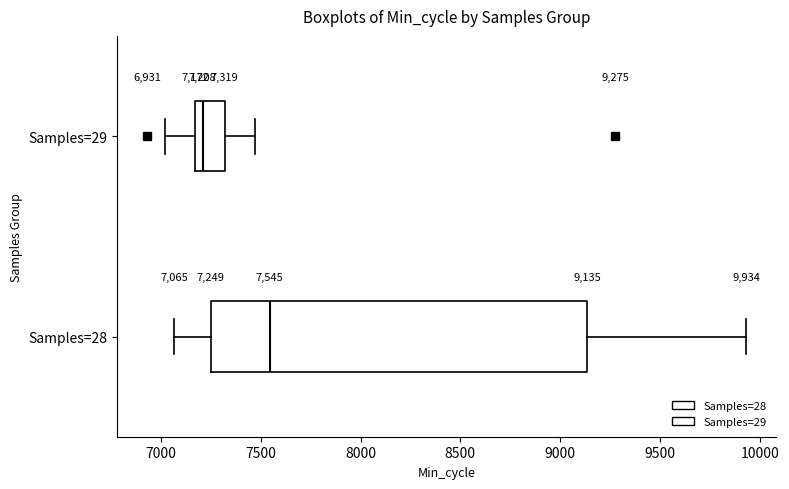

Which box's median line is the furthest to the left?

Samples=29